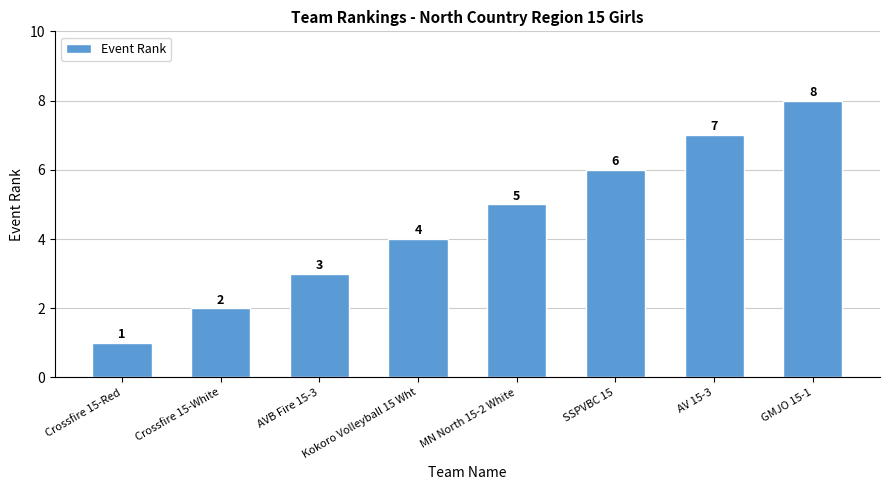

What is the sum of the values at AV 15-3 and AVB Fire 15-3?

10